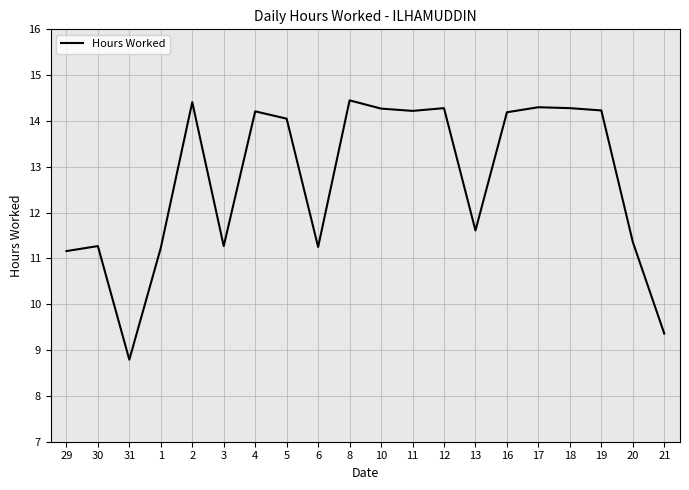

What is the difference between the values at 2 and 6?

3.2